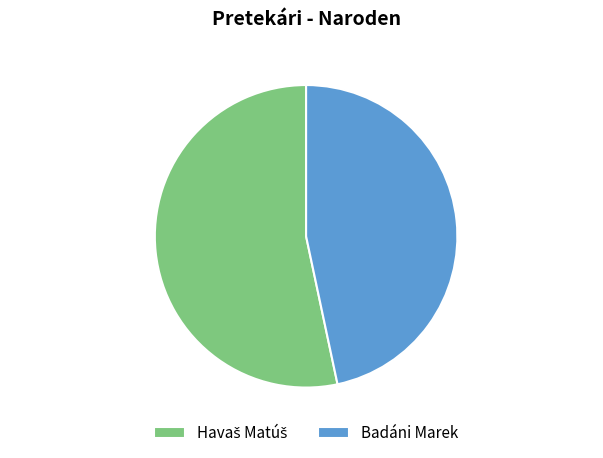

What is the smallest slice in the pie chart?

Badáni Marek